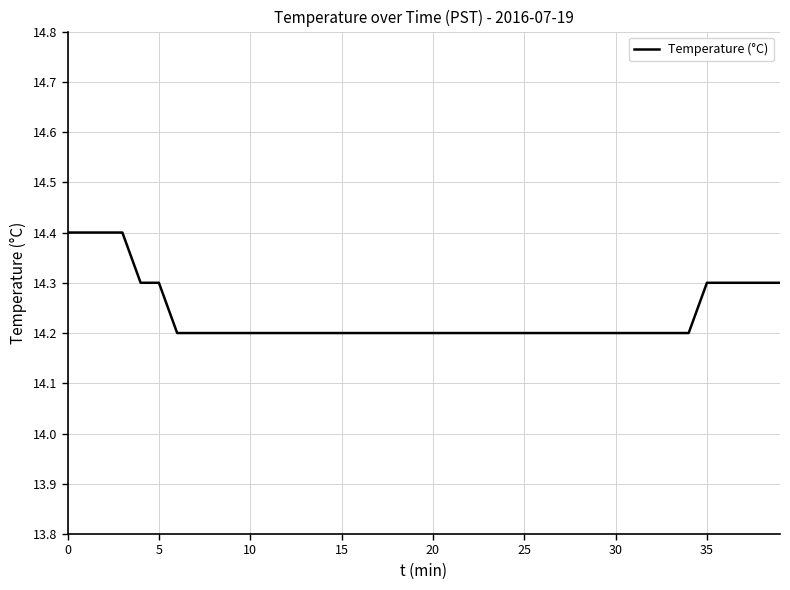

What is the minimum value shown in the chart?

14.2